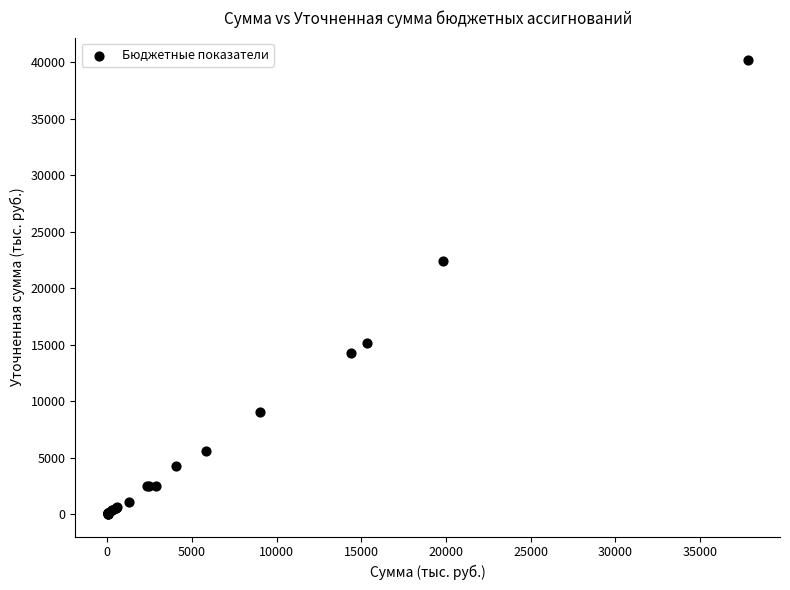

What Y value in the scatter plot is closest to 20100?

22371.1